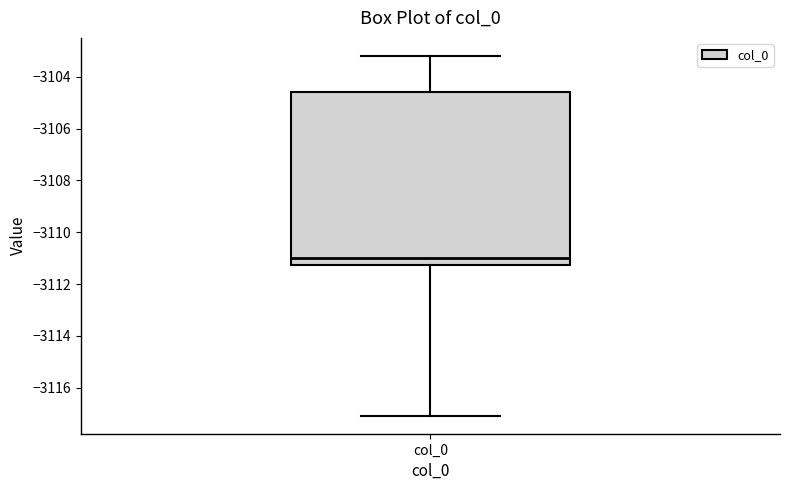

Transcribe this box plot: give where the median line is, the range the box spans, and where the two whiskers end, as read against the y-axis. The values are not printed on the chart, so give them approximately, as read against the axis.

median -3111.0, box -3111.2 to -3104.6, whiskers -3117.0 to -3103.2